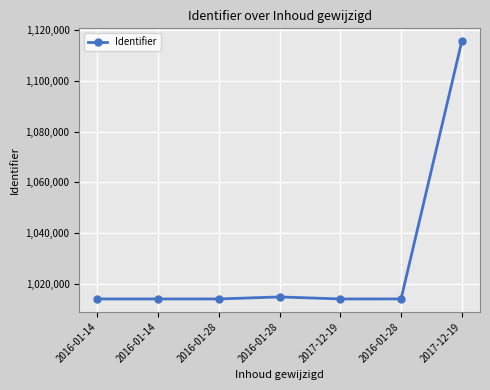

At which category does the chart reach its minimum across all series?

2016-01-14